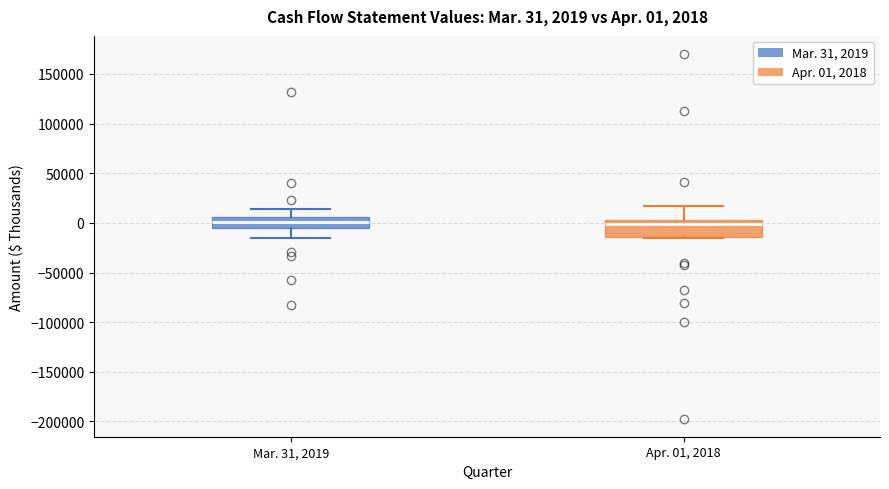

Comparing the boxes themselves (not the whiskers), which one is the tallest?

Apr. 01, 2018